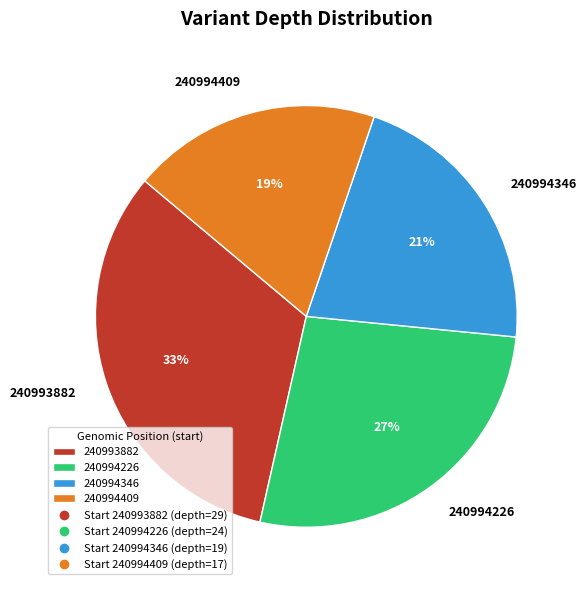

To the nearest percent, what is the average slice percentage?

25%